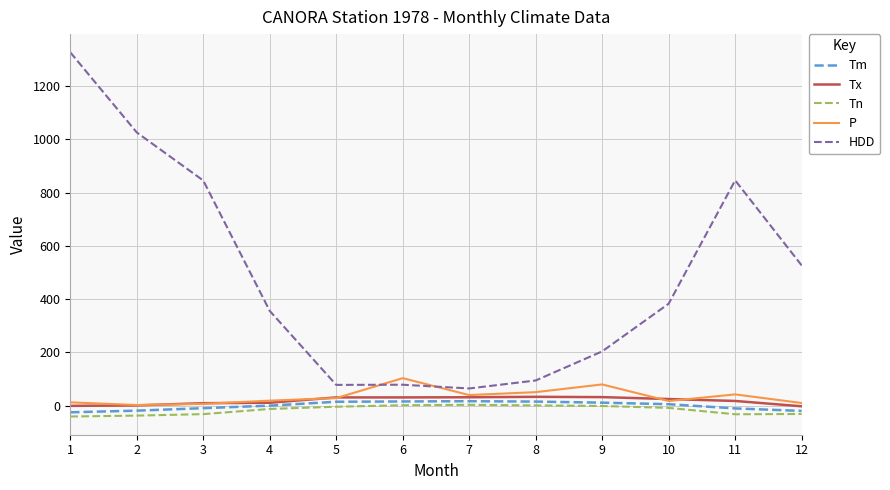

Which series has the widest spread of values?

HDD